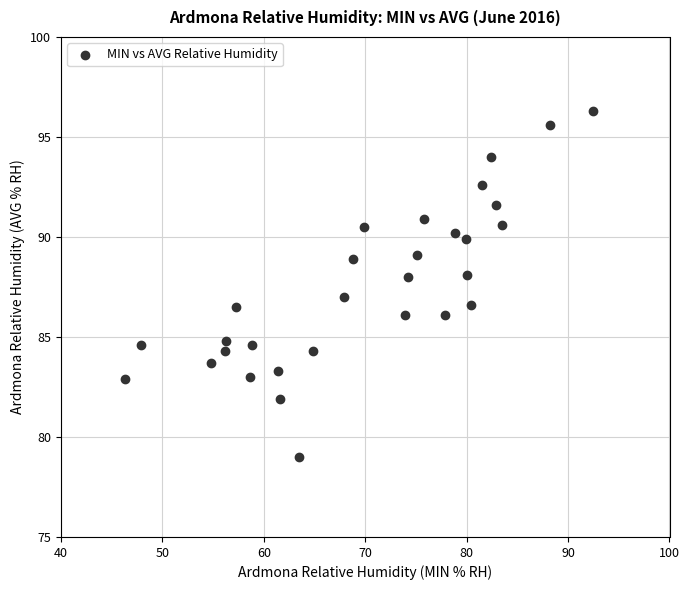

What is the range of X values (max minus min)?

46.2